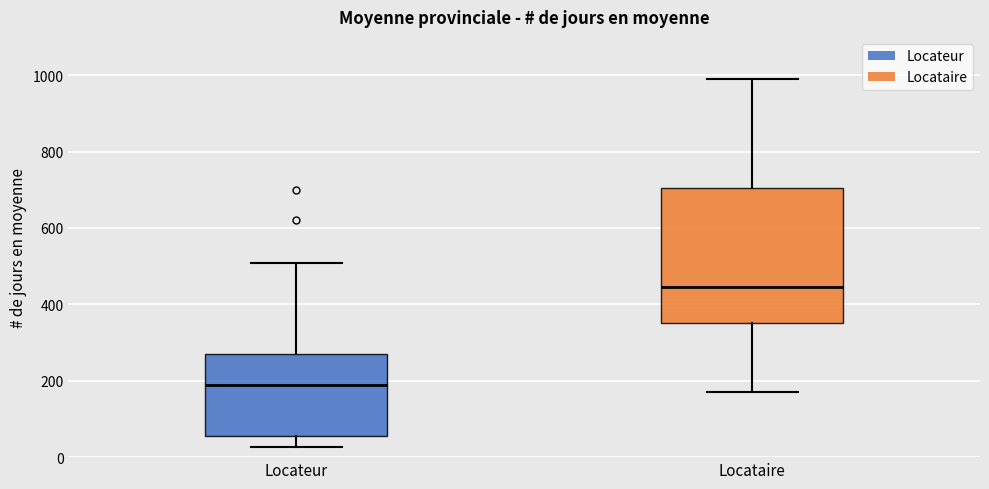

Where is the lower edge of the box for Locataire on the y-axis? The values are not printed on the chart, so give them approximately, as read against the axis.

360